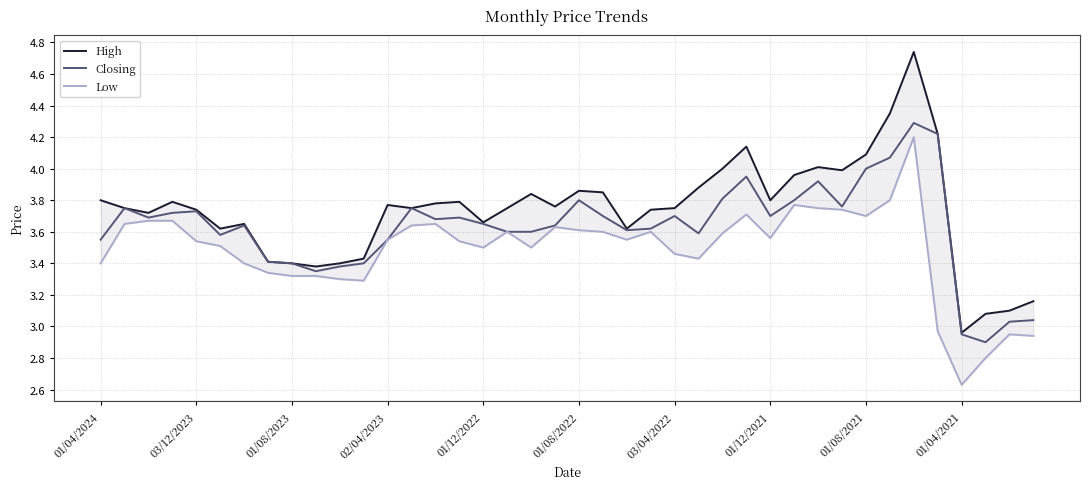

At which label does High first exceed 3?

01/04/2024